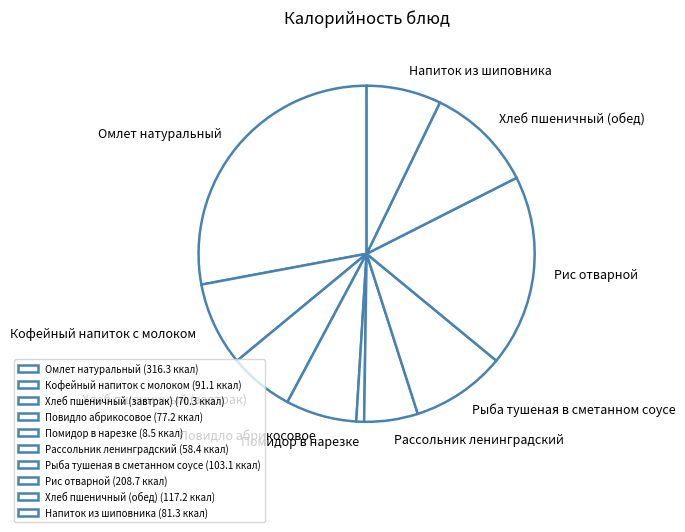

The Повидло абрикосовое slice represents 1% of the pie. True or false?

False